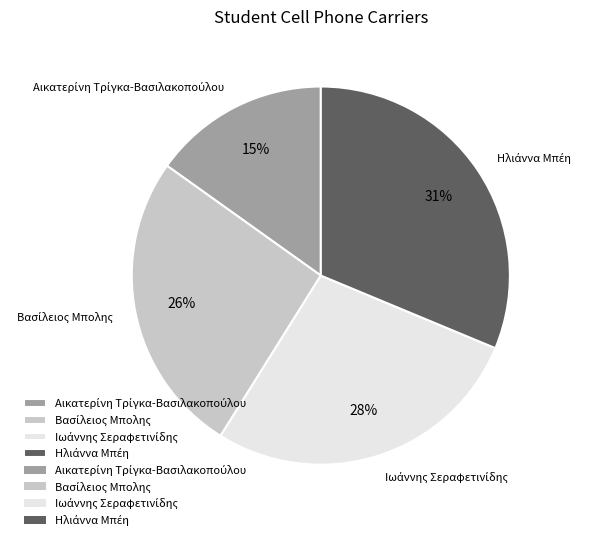

Is there any slice that represents more than half of the pie?

No